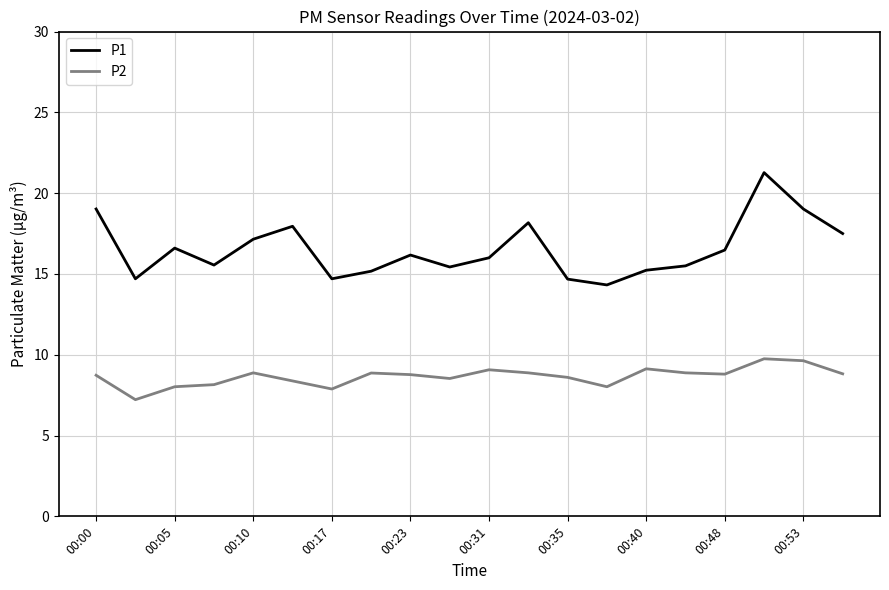

Which series has the largest total across all categories?

P1